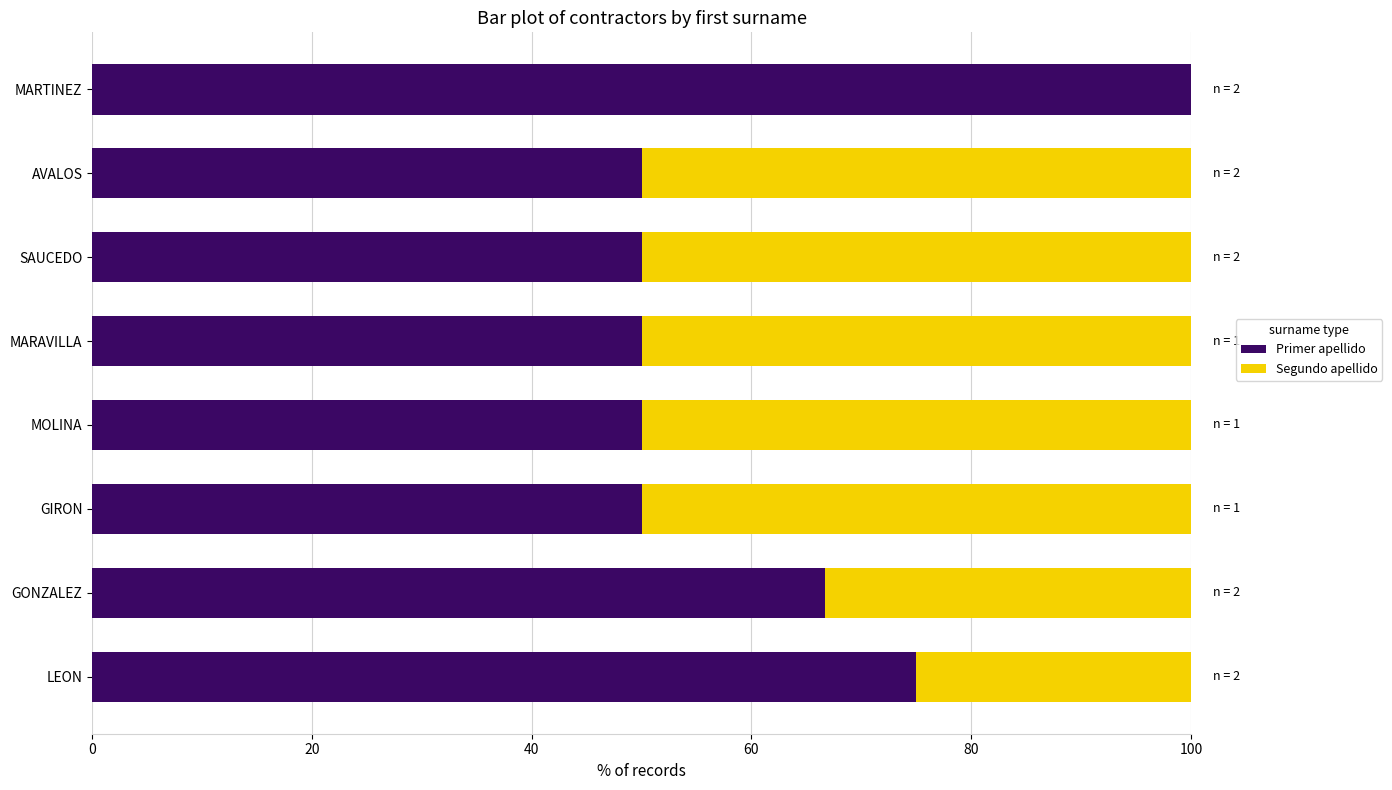

What is the maximum value for Primer apellido?

100.0